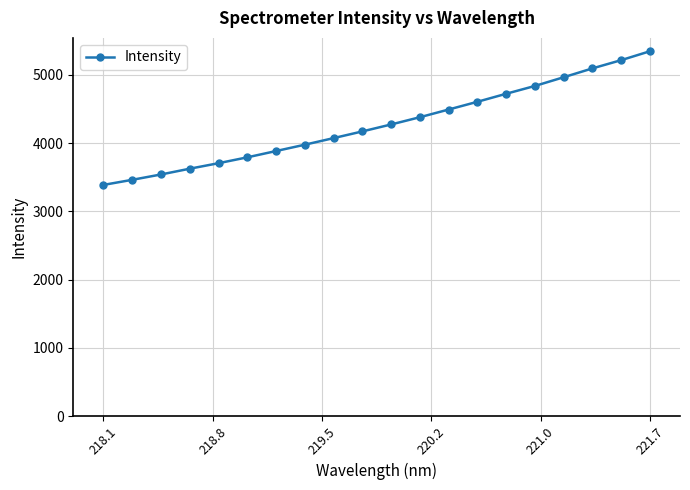

What is the value of the 17th point from the left?

4967.1